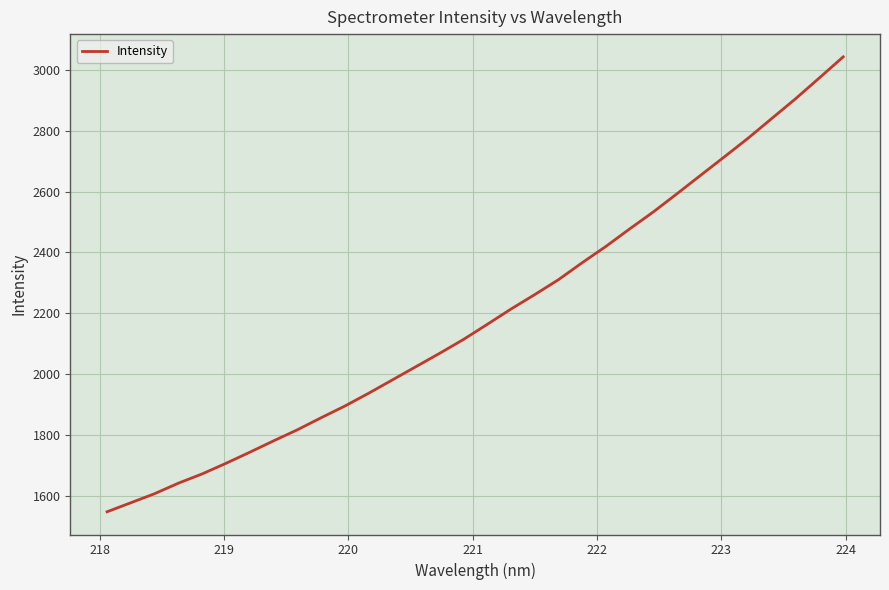

What is the greatest value displayed?

3044.1